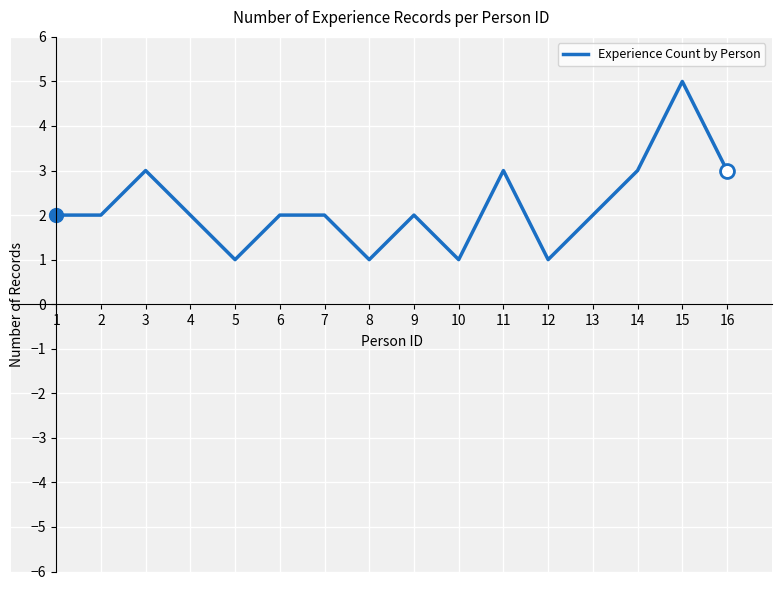

Is it true that the value at 11 is 3?

True